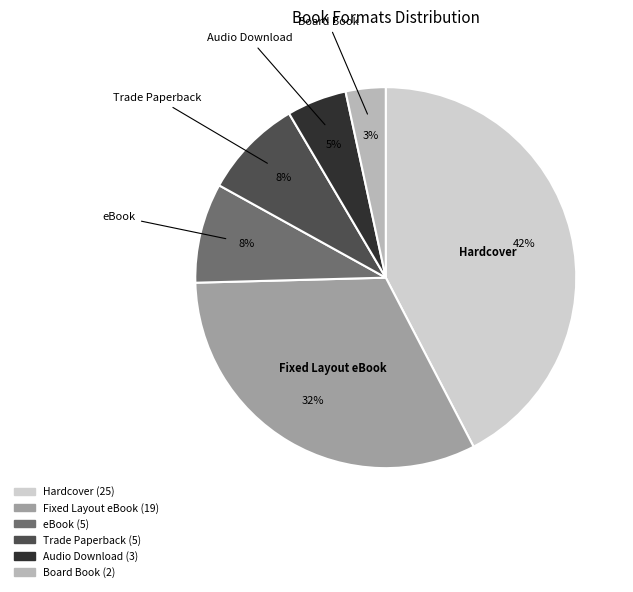

Count the number of slices in the pie.

6